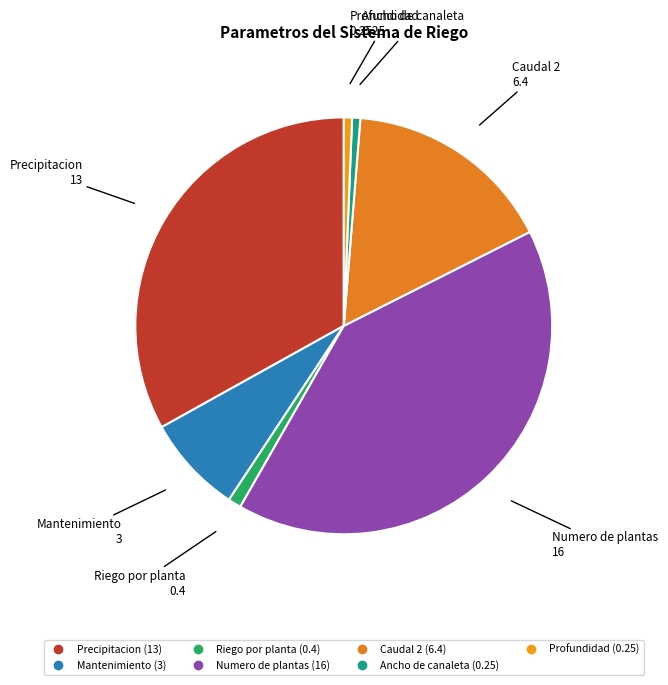

Does Profundidad represent more than half of the total?

No